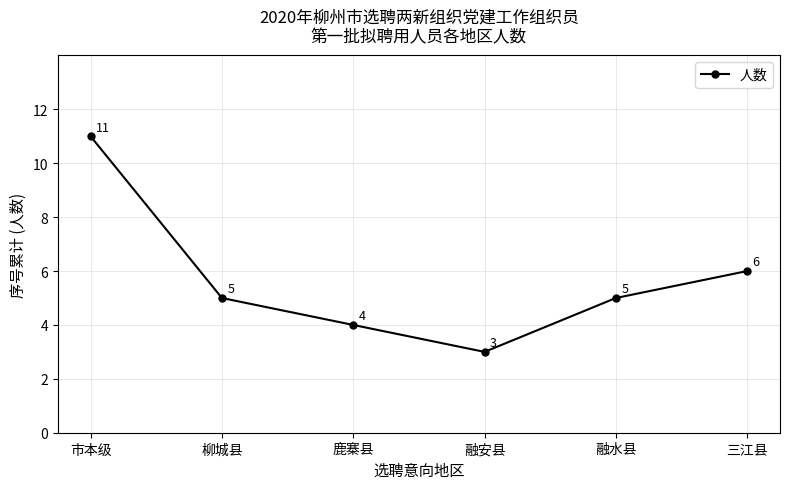

How many values are between 4 and 6?

4